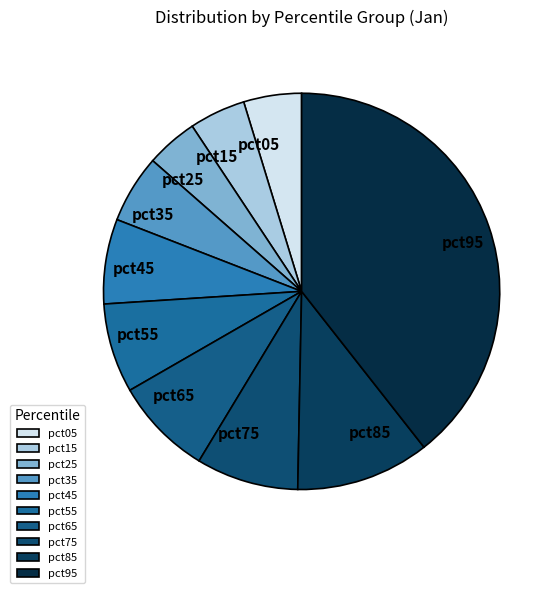

How many segments does this pie chart have?

10